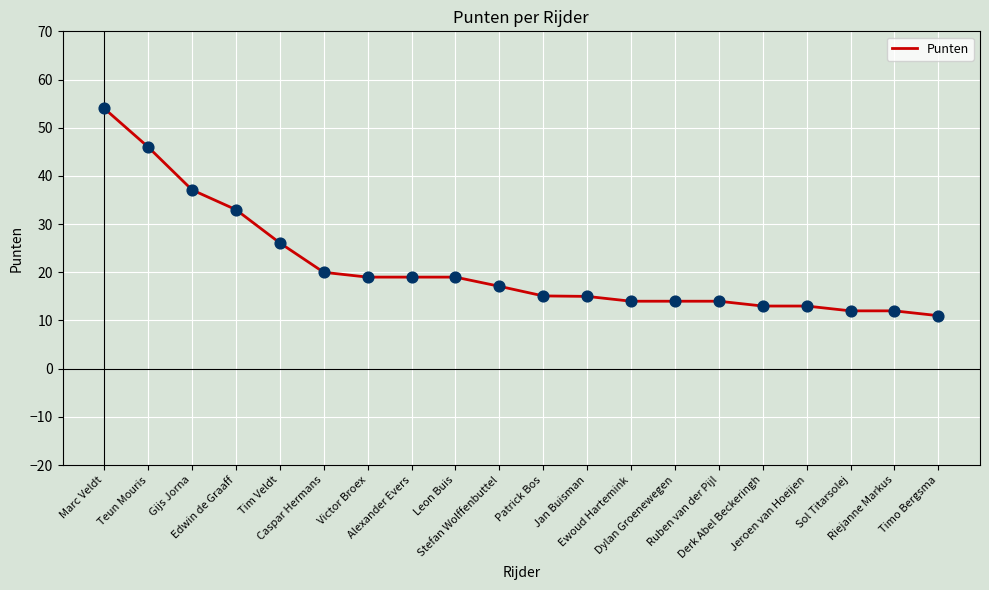

Between Ewoud Hartemink and Leon Buis, which is larger?

Leon Buis